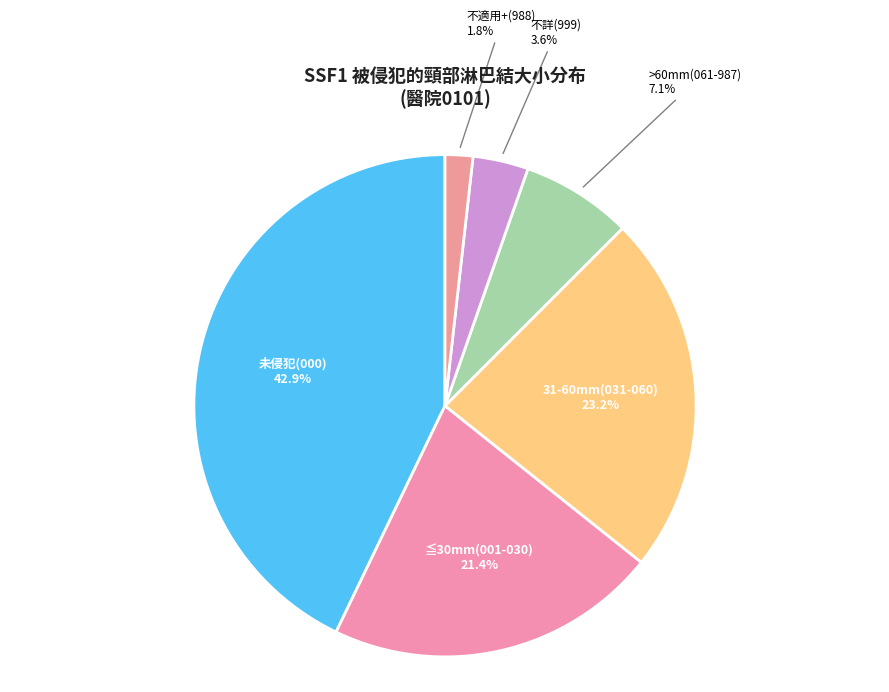

What percentage do 31-60mm(031-060) and ≦30mm(001-030) together represent?

44.6%